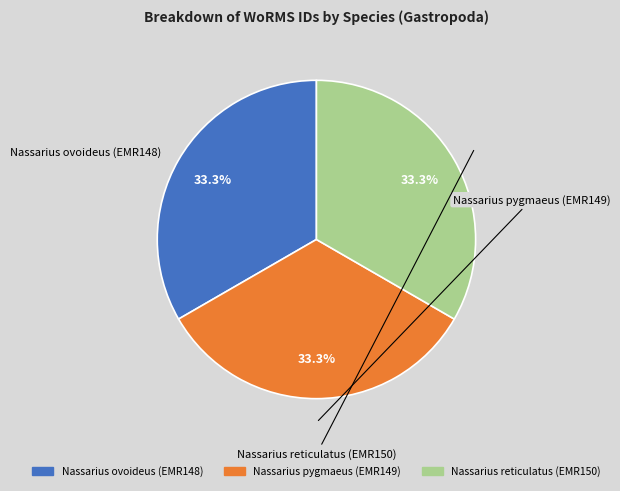

To the nearest percent, what is the average slice percentage?

33%